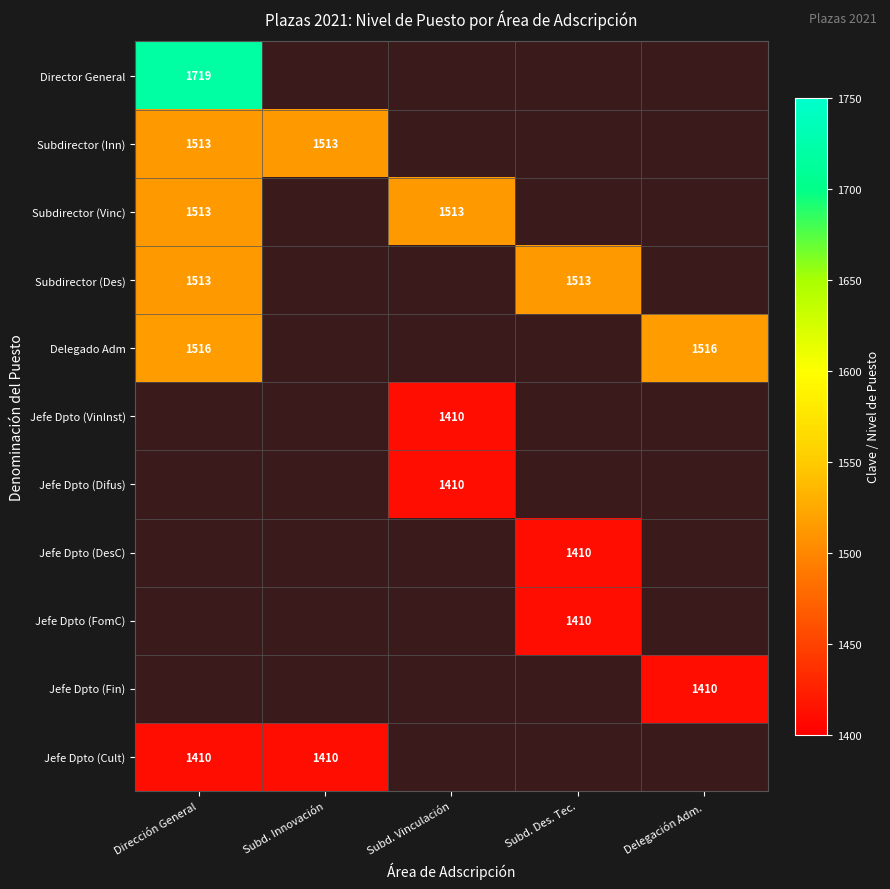

At how many categories does at least one series exceed 1571?

1